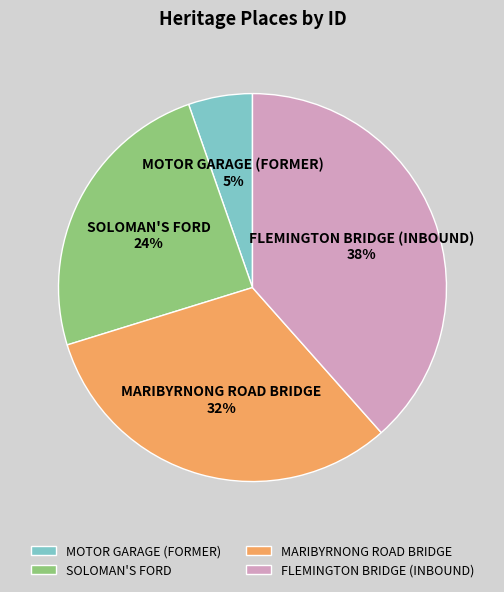

Is there any slice that represents more than half of the pie?

No